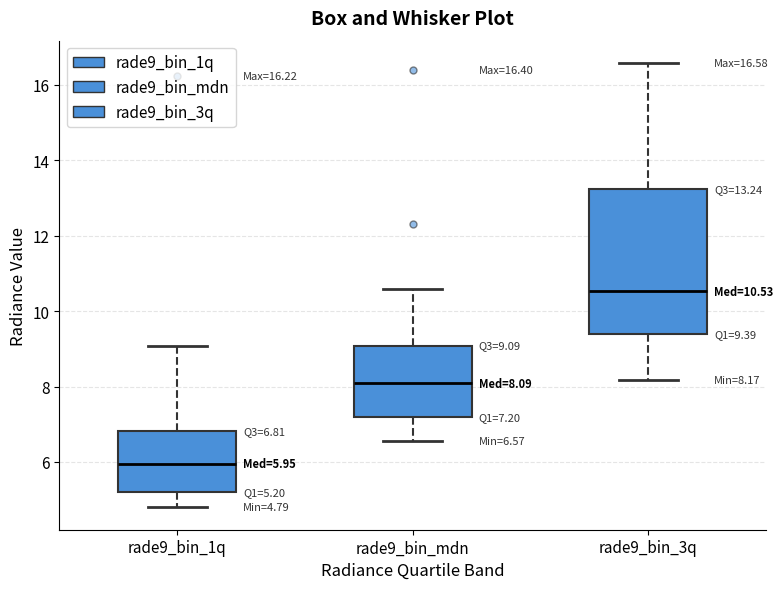

Which box is the tallest, from its lower edge to its upper edge?

rade9_bin_3q